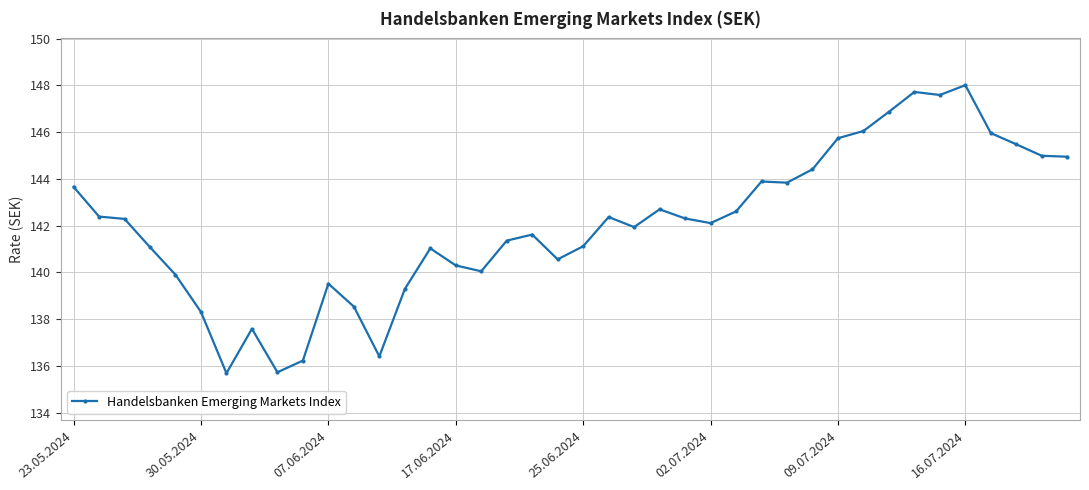

What is the value of the 28th point from the left?

143.9